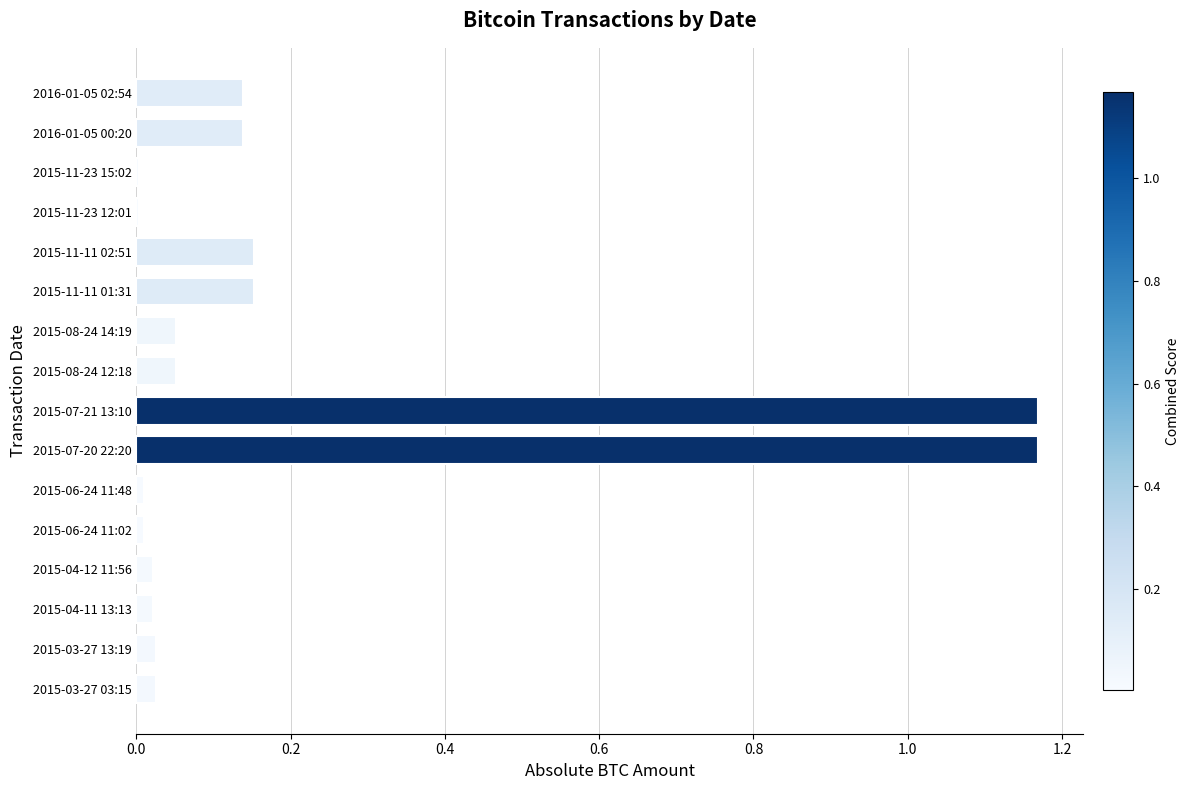

True or false: the data shows 0.0 at 2015-04-12 11:56.

True